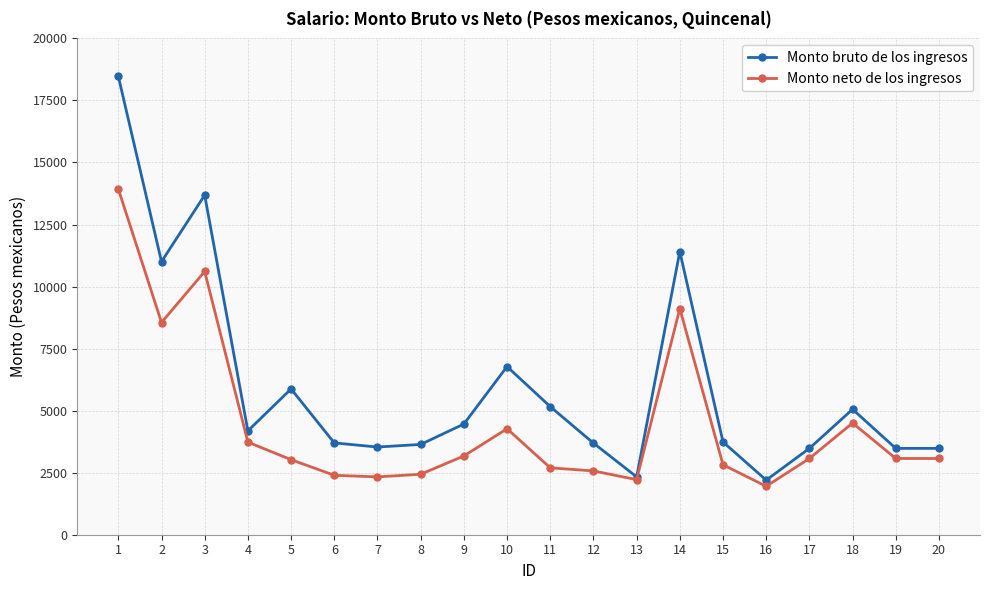

How many series are shown in this chart?

2